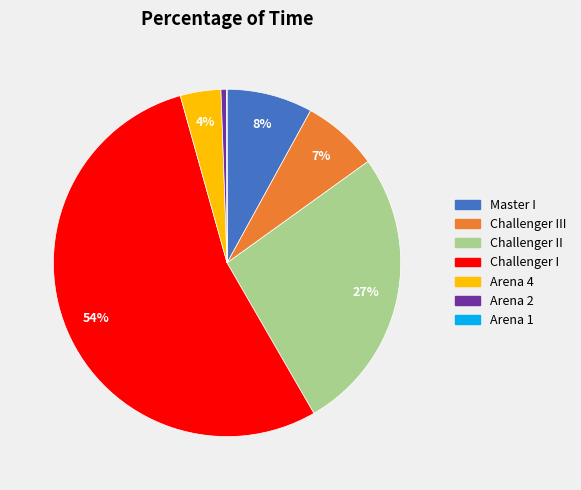

Is there any slice that represents more than half of the pie?

Yes